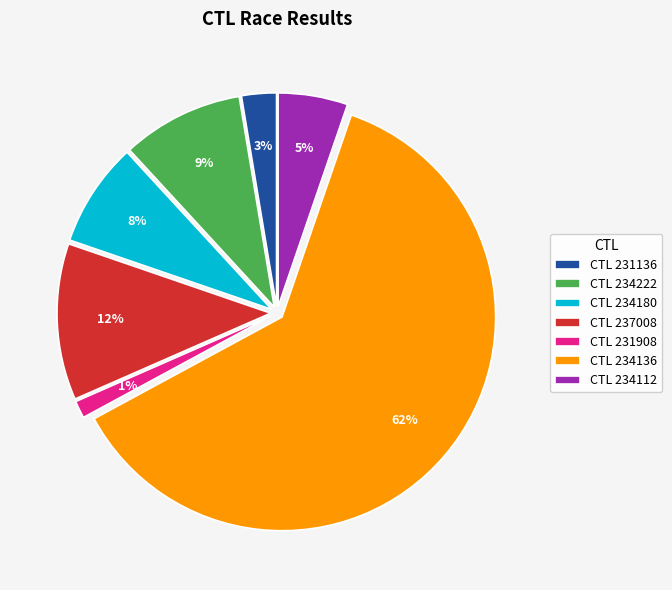

Do CTL 231136 and CTL 234222 together represent more than half of the pie?

No